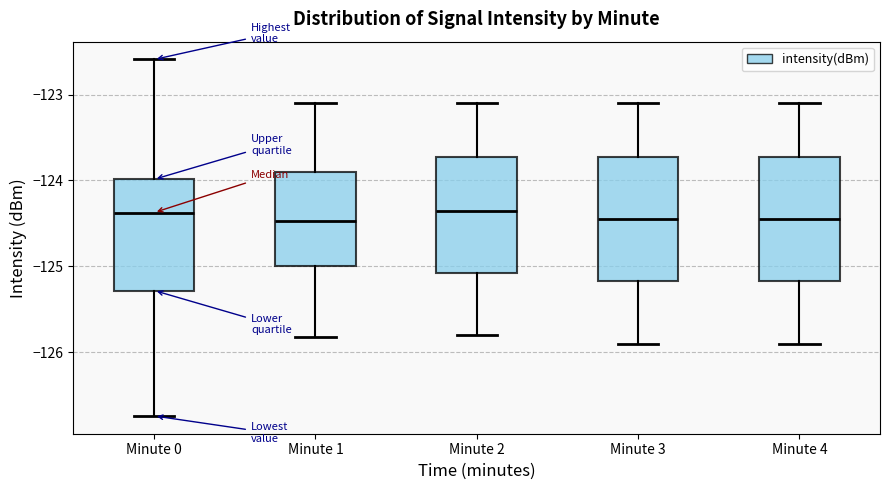

Reading left to right, read every box against the y-axis: the position of its median line, the range the box covers, and the ends of its whiskers. The values are not printed on the chart, so give them approximately, as read against the axis.

Minute 0: median -124.4, box -125.3 to -124.0, whiskers -126.7 to -122.6
Minute 1: median -124.5, box -125.0 to -123.9, whiskers -125.8 to -123.1
Minute 2: median -124.3, box -125.1 to -123.7, whiskers -125.8 to -123.1
Minute 3: median -124.4, box -125.2 to -123.7, whiskers -125.9 to -123.1
Minute 4: median -124.4, box -125.2 to -123.7, whiskers -125.9 to -123.1